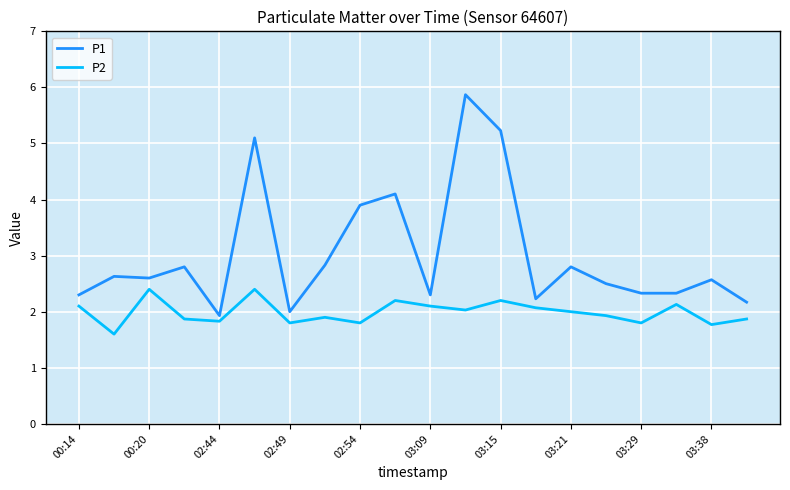

Which series has the largest range (max minus min)?

P1